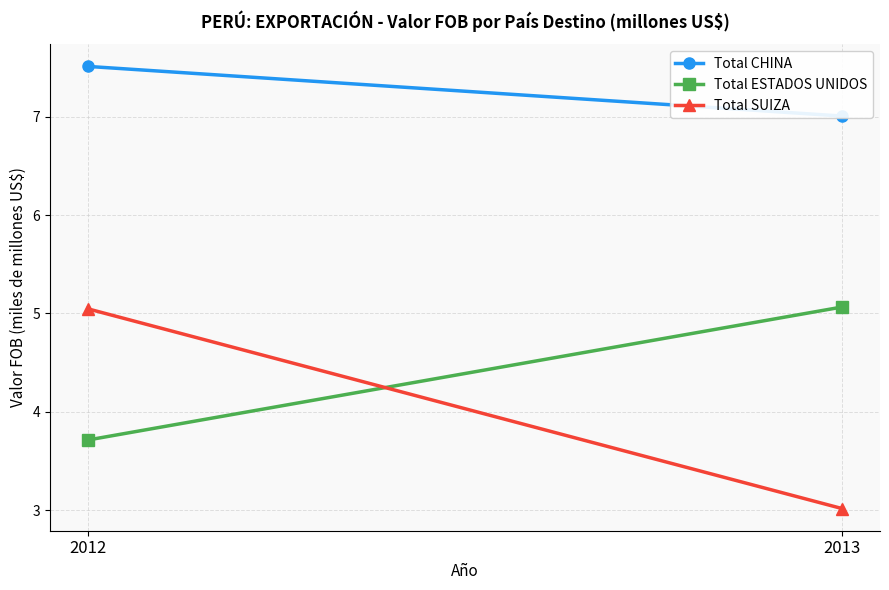

Which category has the highest value in the Total ESTADOS UNIDOS series?

2013